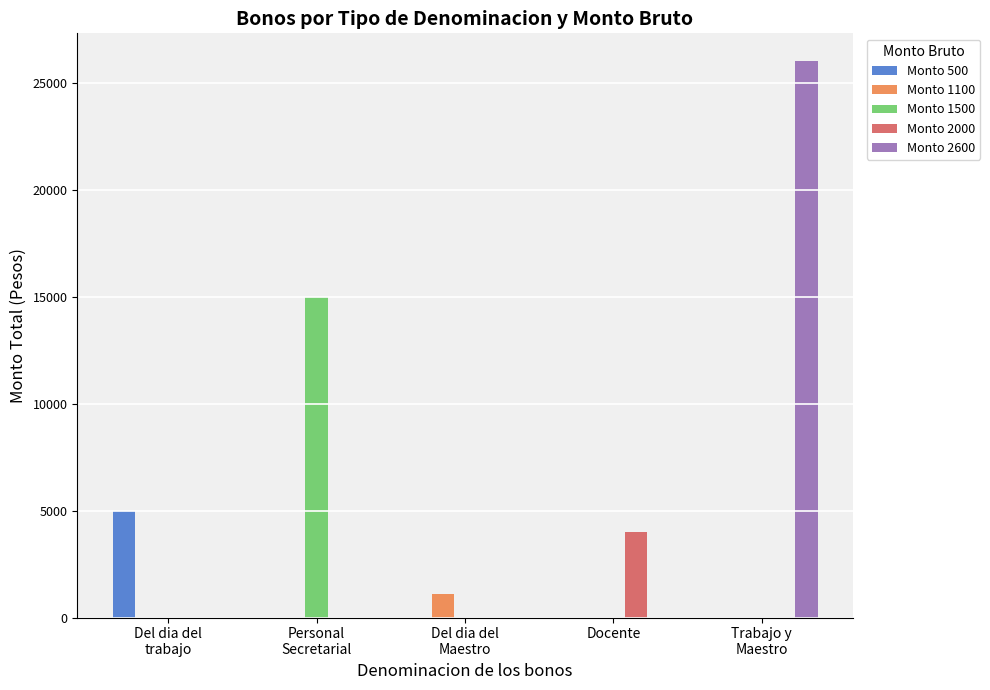

Is it true that Monto 2600 equals 18078 at Del dia del
trabajo?

False